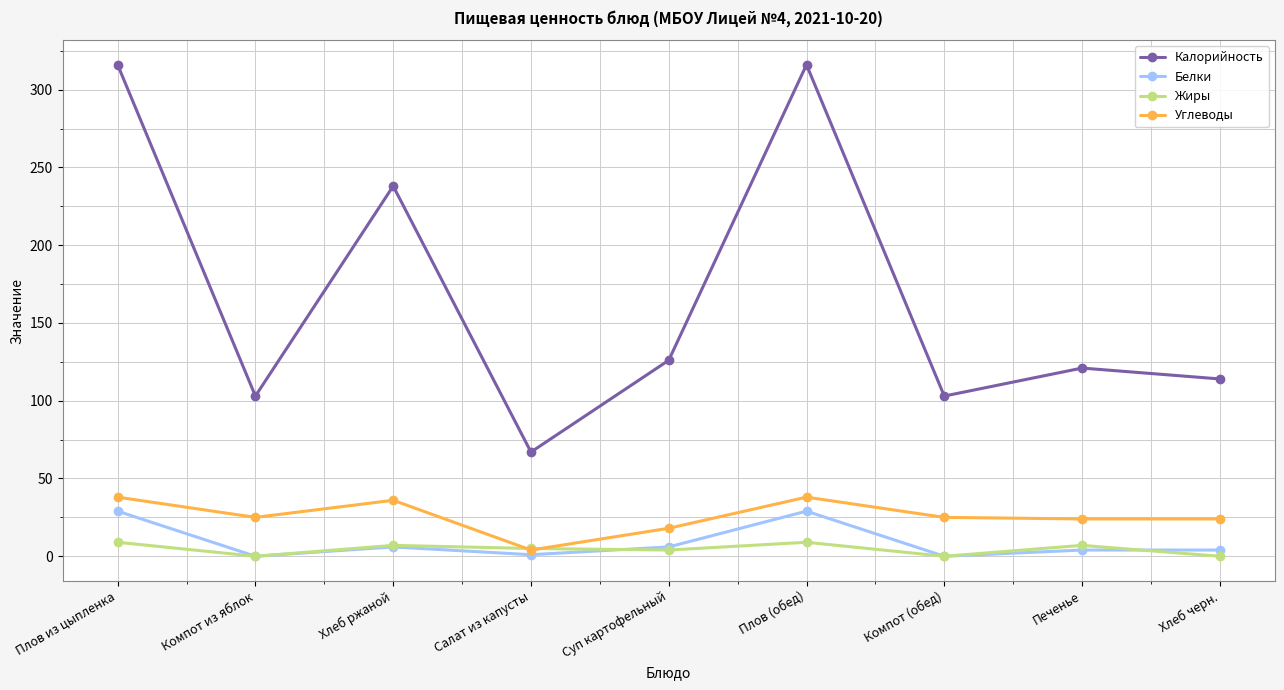

The Жиры series shows 9 at Плов (обед). True or false?

True